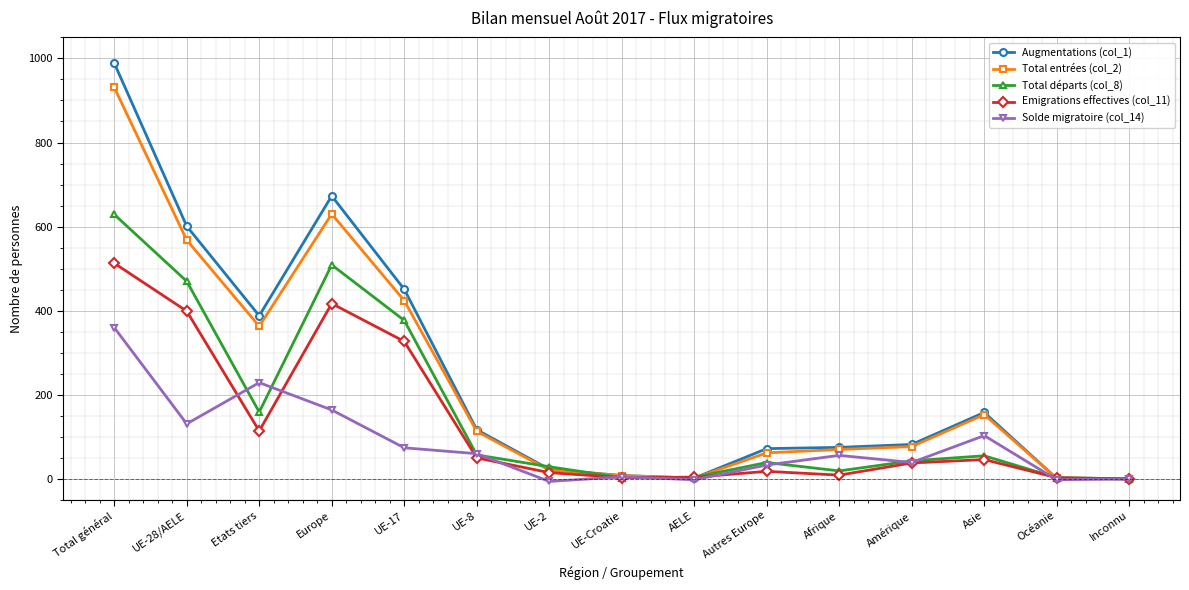

Which series has the largest range (max minus min)?

Augmentations (col_1)